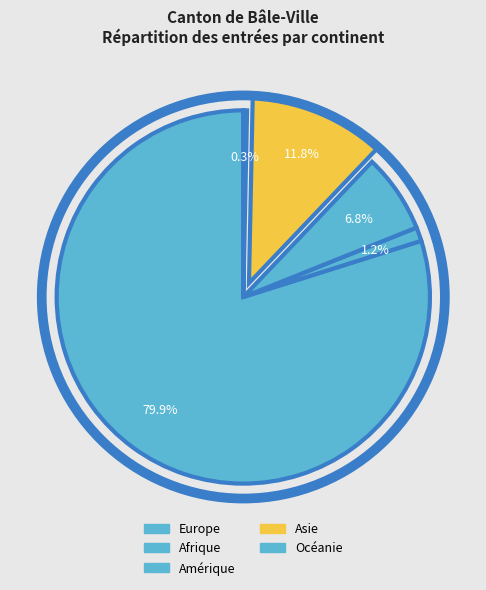

Count the number of slices in the pie.

5